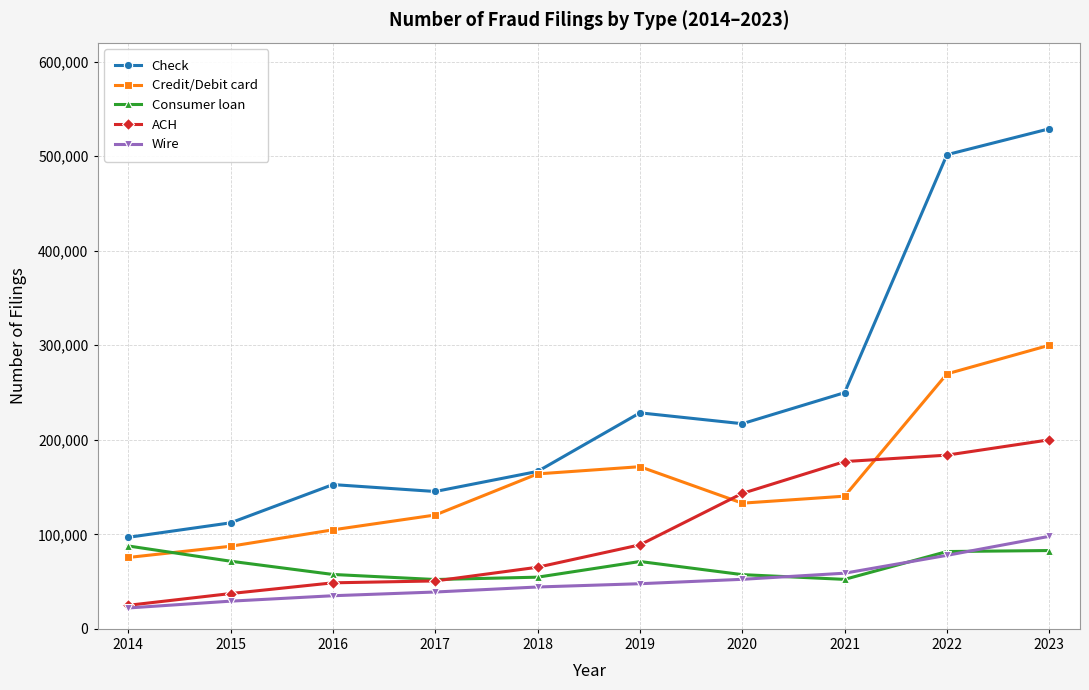

What is the lowest value of the Consumer loan series?

52190